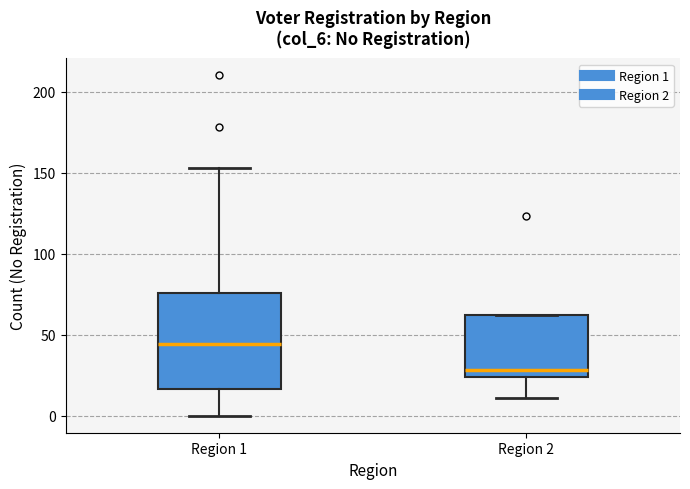

Reading left to right, transcribe this box plot: for each box, give where its median line is, the range the box spans, and where its two whiskers end, as read against the y-axis. The values are not printed on the chart, so give them approximately, as read against the axis.

Region 1: median 45, box 15 to 75, whiskers 0 to 155
Region 2: median 30, box 25 to 60, whiskers 10 to 60